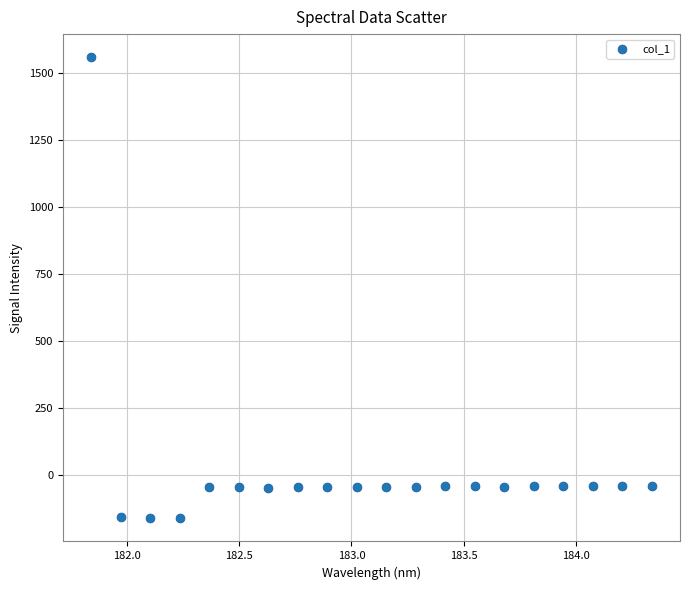

What is the range of X values (max minus min)?

2.5